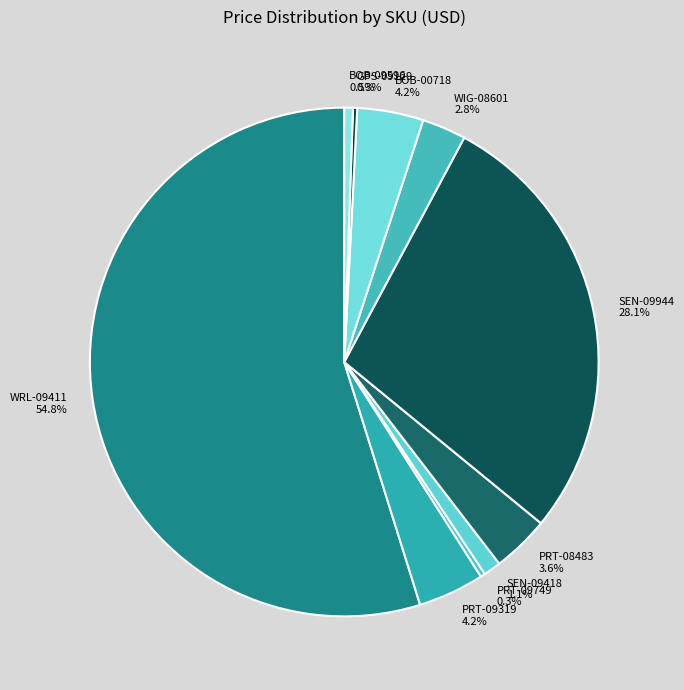

Do PRT-08483 and WRL-09411 together represent more than half of the pie?

Yes